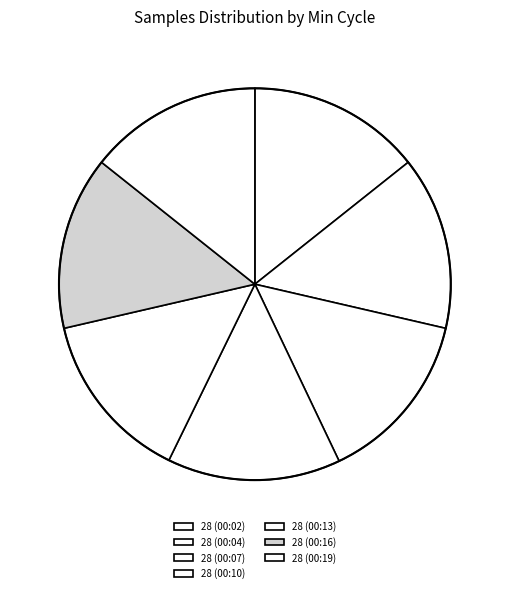

Approximately how many times larger is the value at 28 (00:13) compared to 28 (00:07)?

1.0